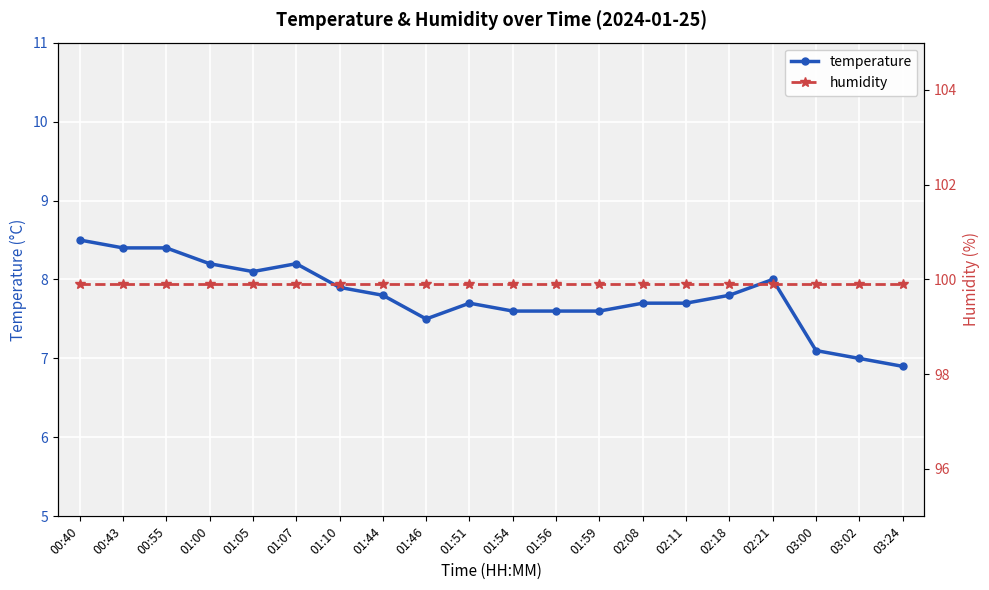

True or false: temperature has more than 1 points higher than both neighbors.

True